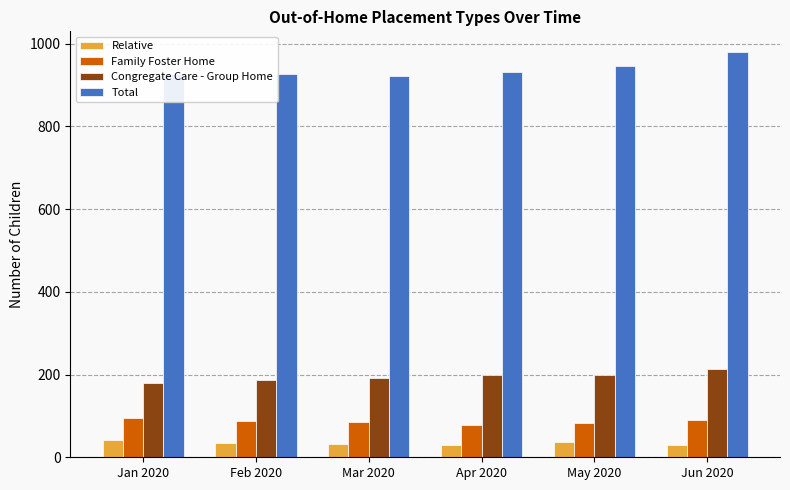

How many data points in Congregate Care - Group Home are less than 199?

3